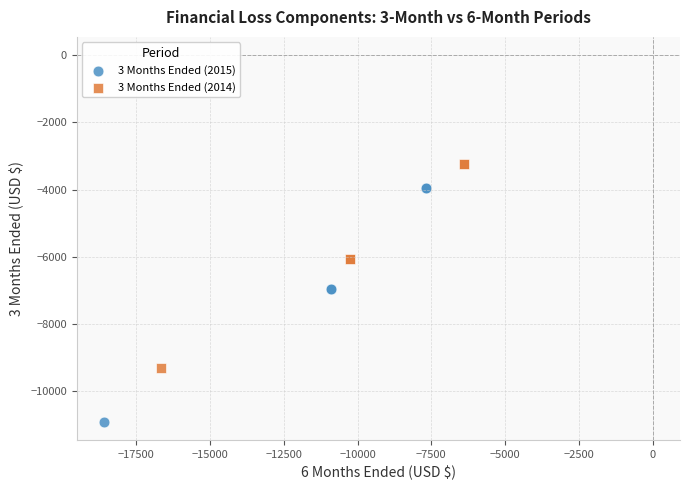

Which series has the widest spread of Y values?

3 Months Ended (2015)